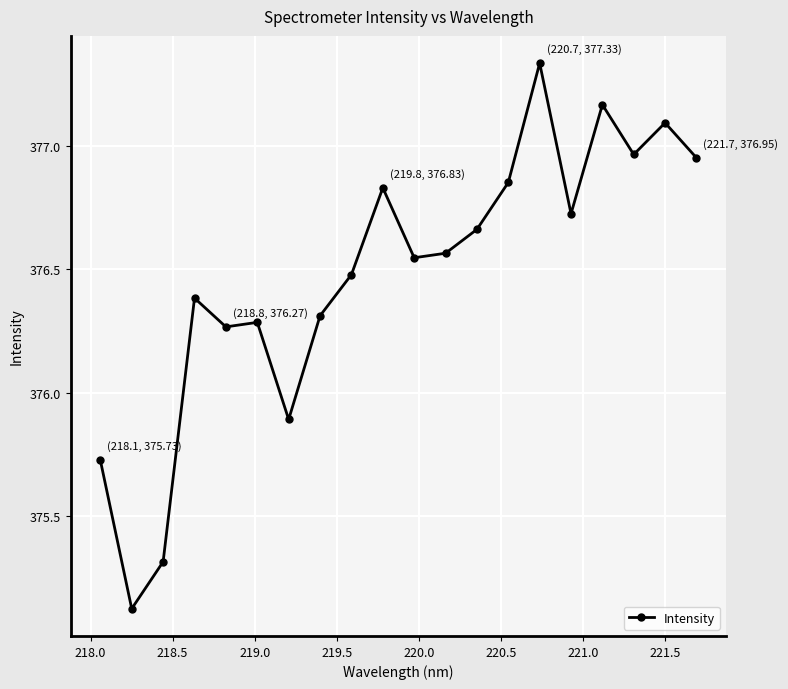

True or false: there are more than 1 points higher than both neighbors.

True